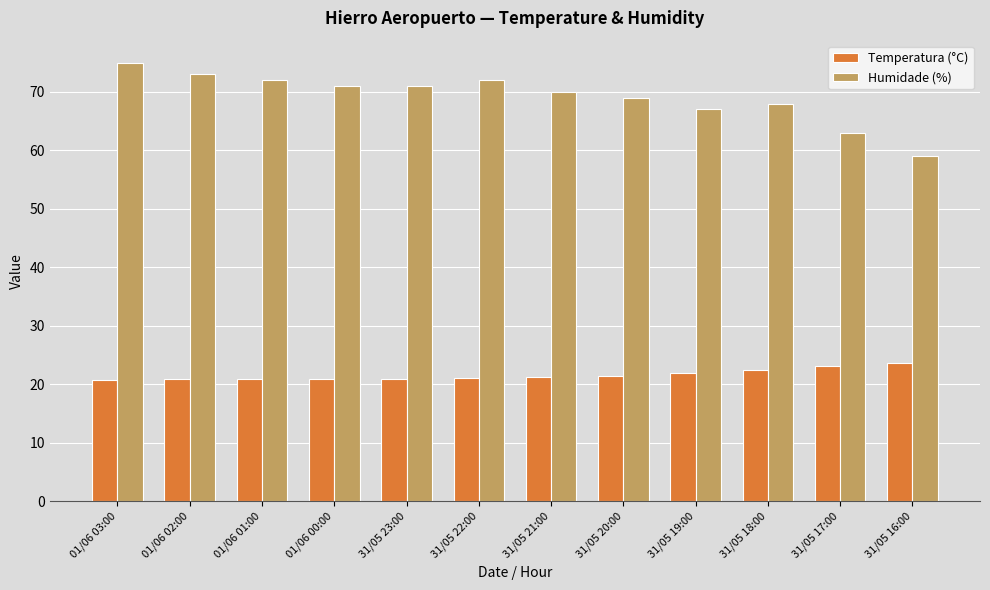

What is the difference between the second highest and minimum values in the Temperatura (°C) series?

2.4